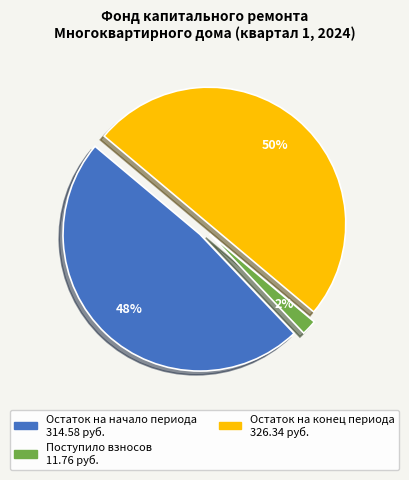

Does Поступило взносов account for over 50% of the chart?

No